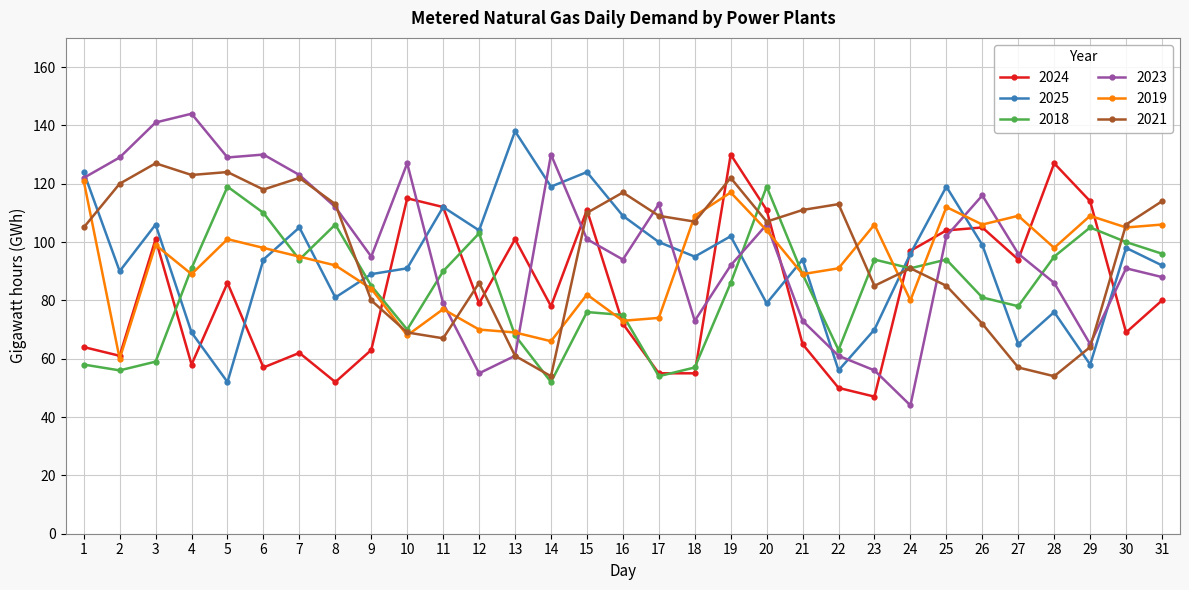

What is the difference between the highest and lowest values at 8?

61